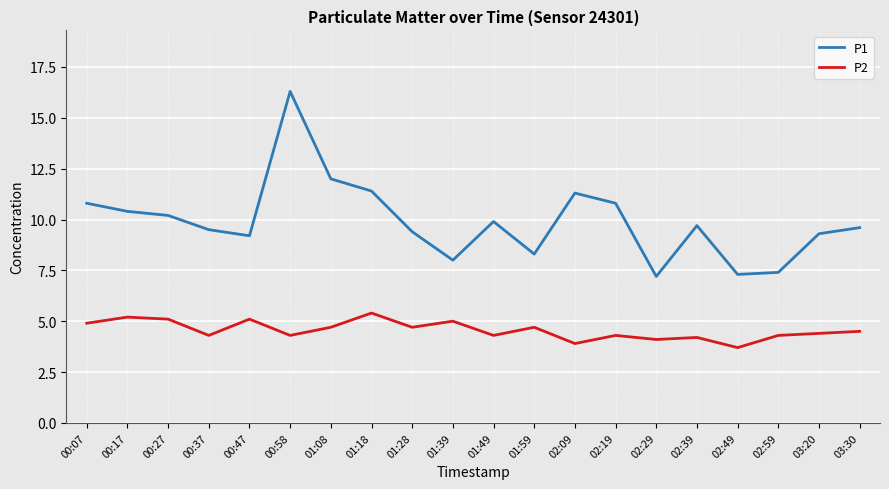

In P1, how many points are higher than both neighbors (excluding endpoints)?

4